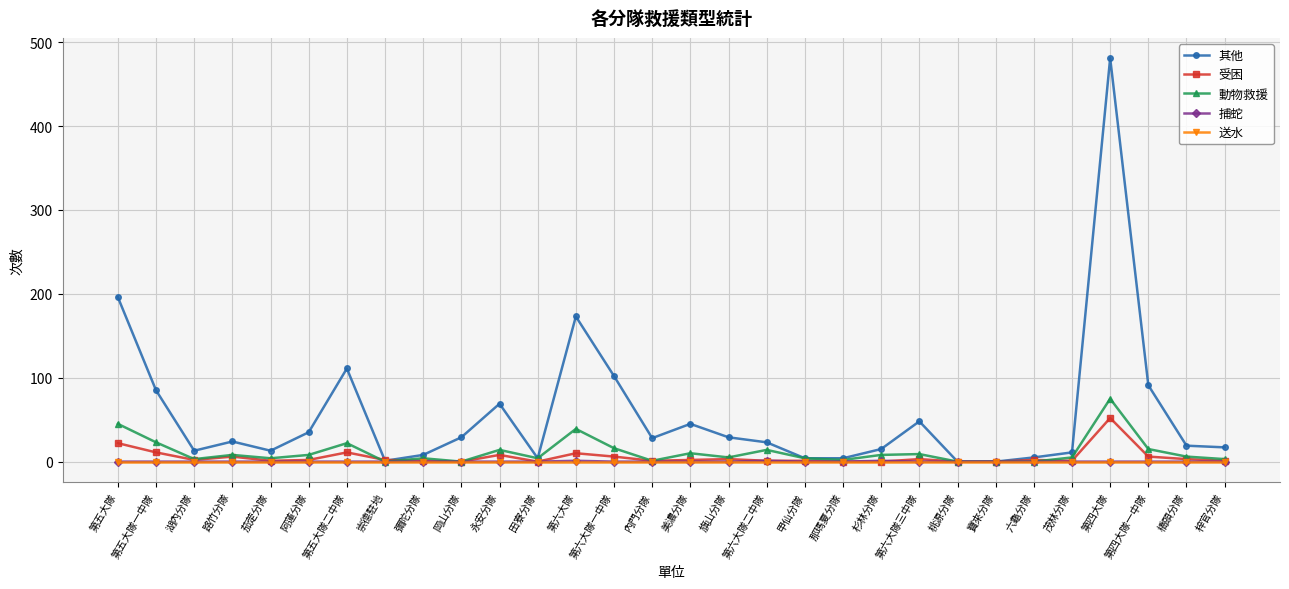

True or false: 動物救援 has more than 0 interior local peaks.

True